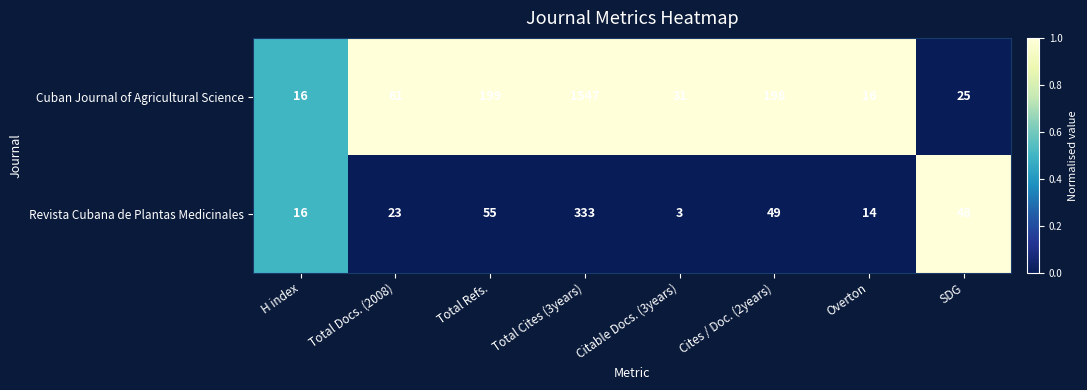

What is the greatest value displayed?

1547